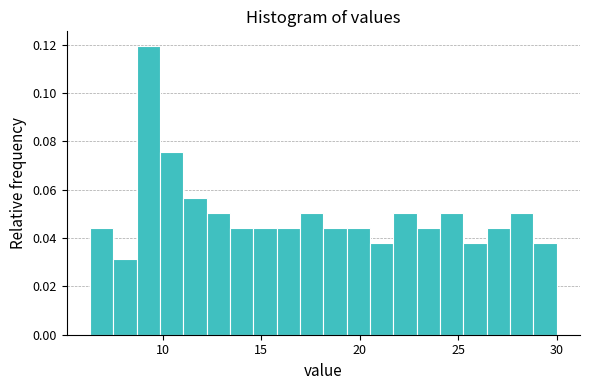

Around what value on the x-axis is the tallest bar? Give the approximate position of its centre, as read against the axis.

9.5